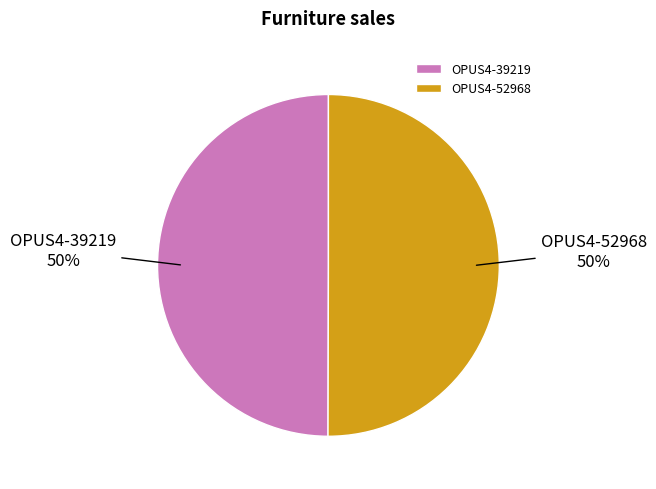

Is the sum of OPUS4-52968 and OPUS4-39219 greater than half?

Yes